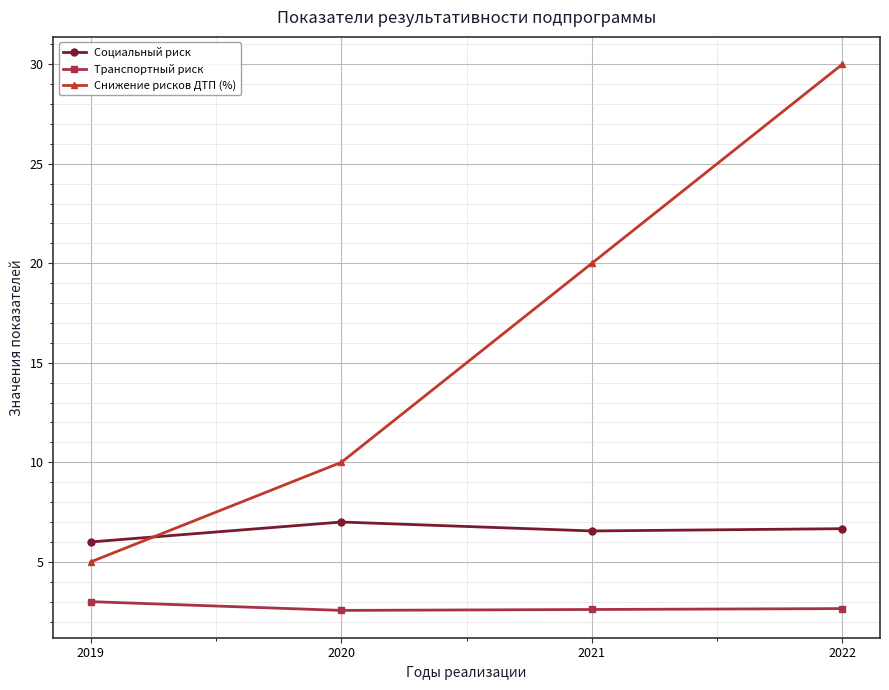

True or false: Социальный риск has more than 2 interior local peaks.

False